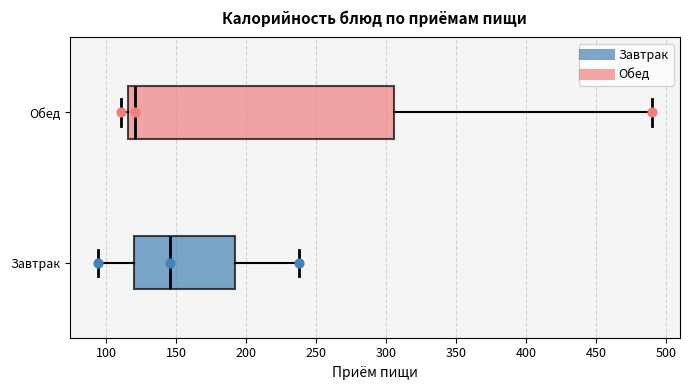

Where does the right whisker of the box for Завтрак end on the x-axis? The values are not printed on the chart, so give them approximately, as read against the axis.

240